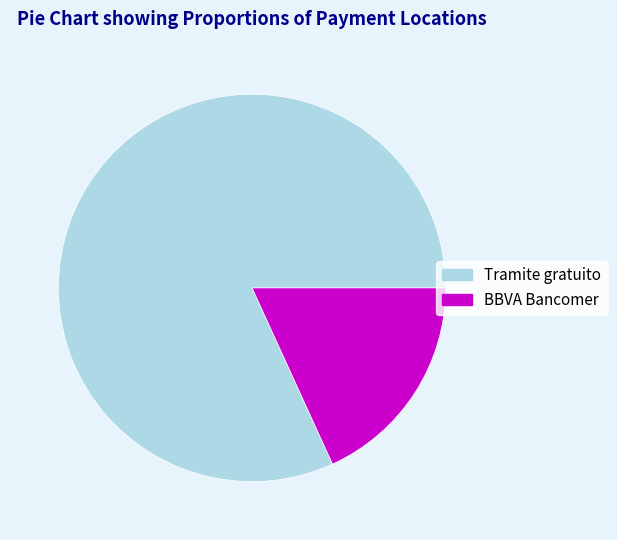

Does BBVA Bancomer represent more than half of the total?

No